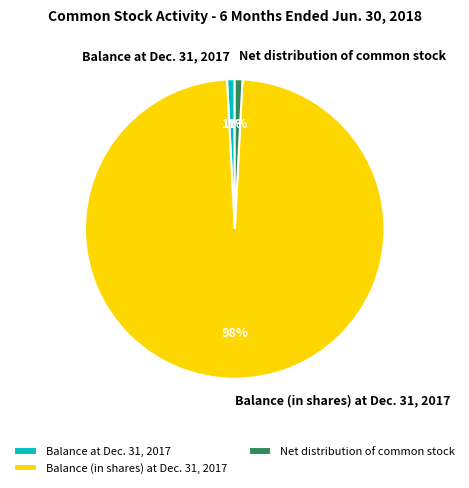

Combined, do Net distribution of common stock and Balance (in shares) at Dec. 31, 2017 account for over 50%?

Yes